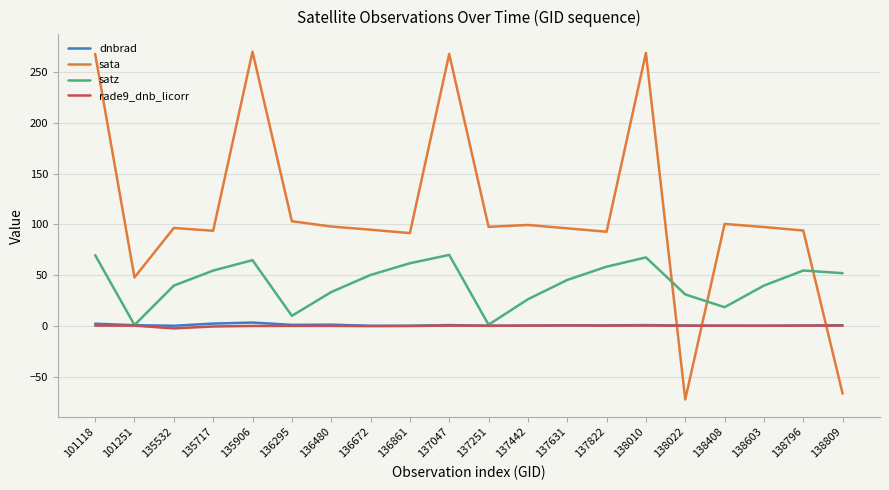

Is the value of satz at 138809 greater than the value of sata at 137251?

No